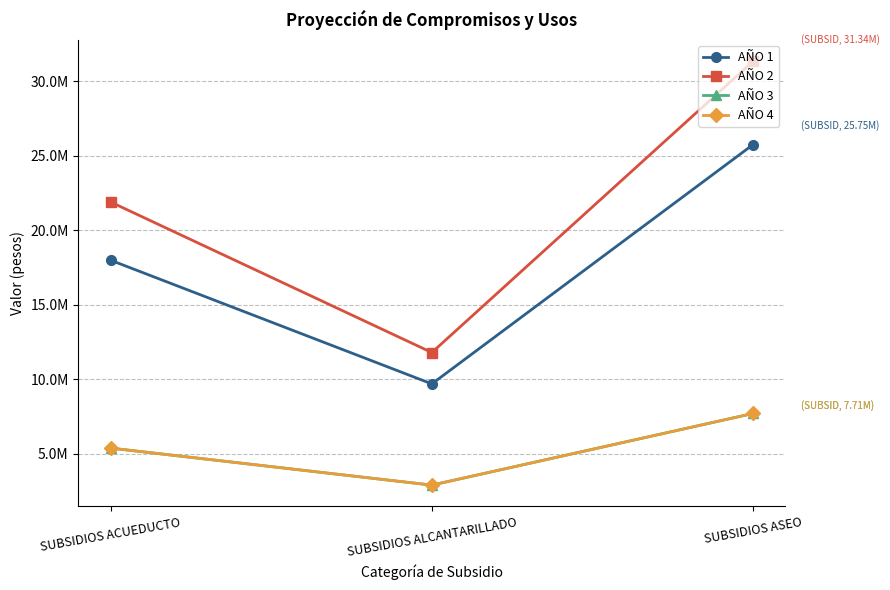

What is the label of the 3rd point from the right?

SUBSIDIOS ACUEDUCTO